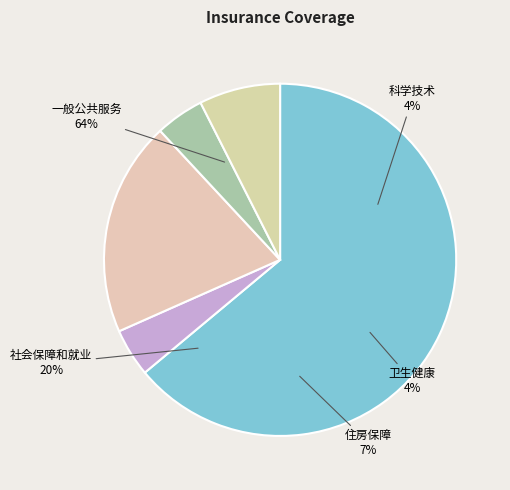

What is the smallest slice in the pie chart?

科学技术支出